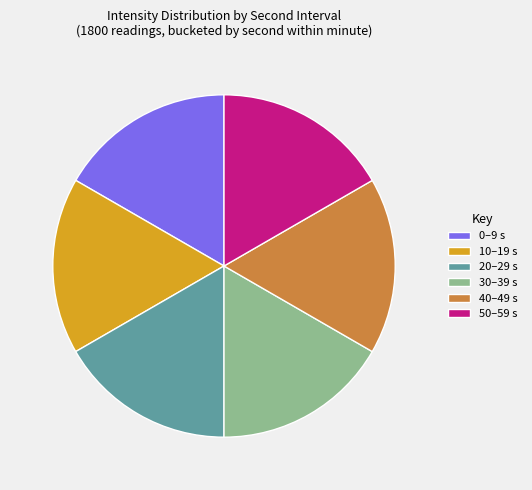

Combined, do 10–19 s and 40–49 s account for over 50%?

No